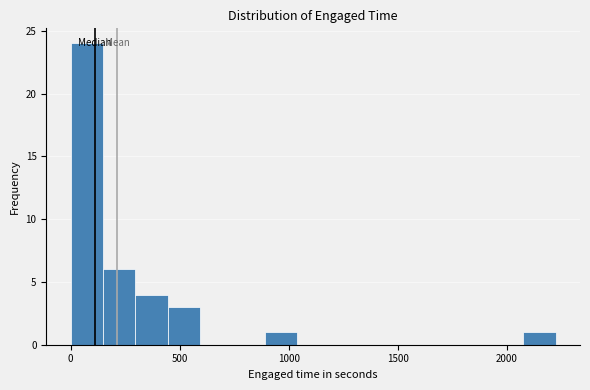

Read against the x-axis, roughly where is the centre of the tallest bar?

50